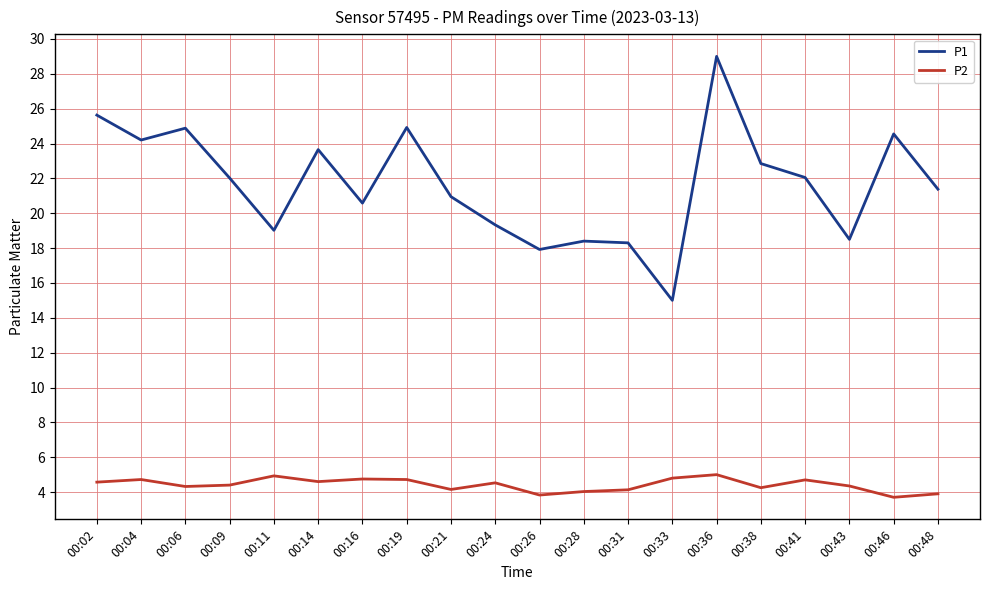

What is the spread (max minus min) of values at 00:28?

14.4